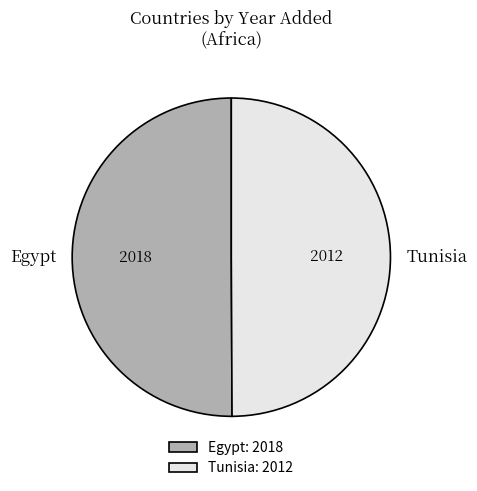

Is the sum of Tunisia and Egypt greater than half?

Yes